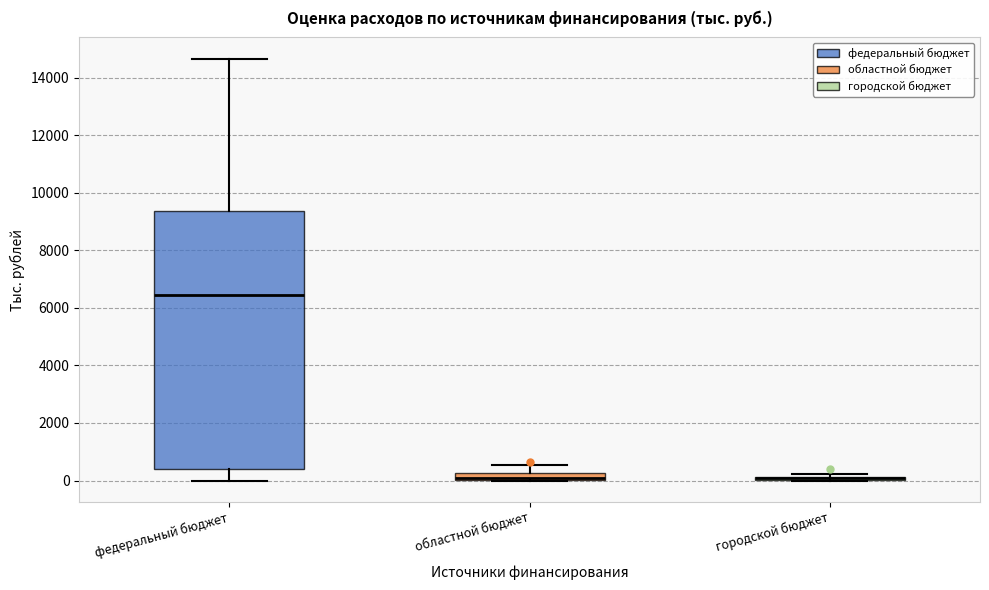

Which box is the tallest, from its lower edge to its upper edge?

федеральный бюджет